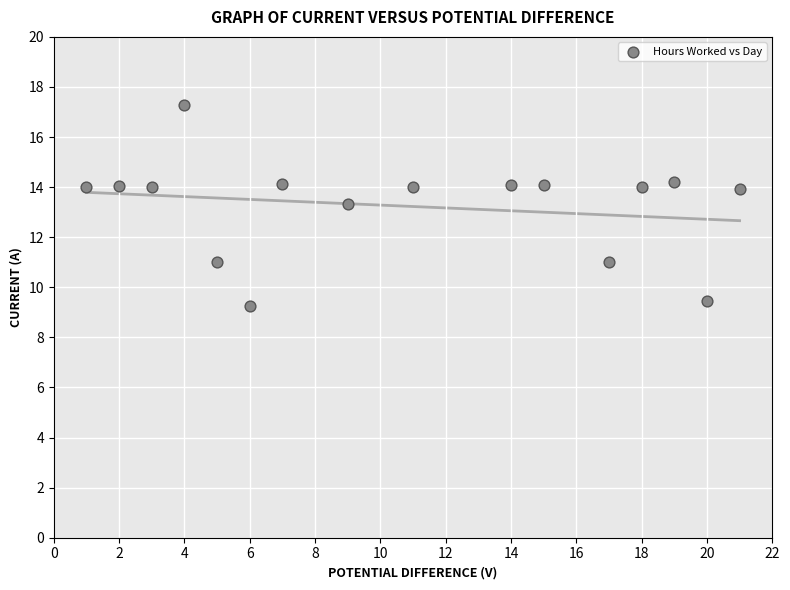

What is the range of X values (max minus min)?

20.0